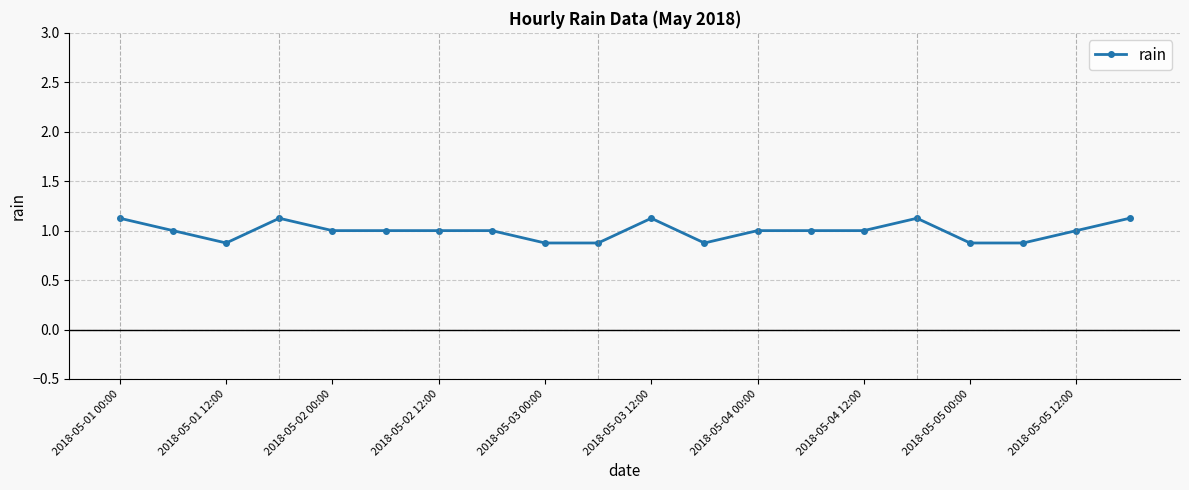

Reading right to left, extract all data points from this chart.

1.1	1.0	0.9	0.9	1.1	1.0	1.0	1.0	0.9	1.1	0.9	0.9	1.0	1.0	1.0	1.0	1.1	0.9	1.0	1.1